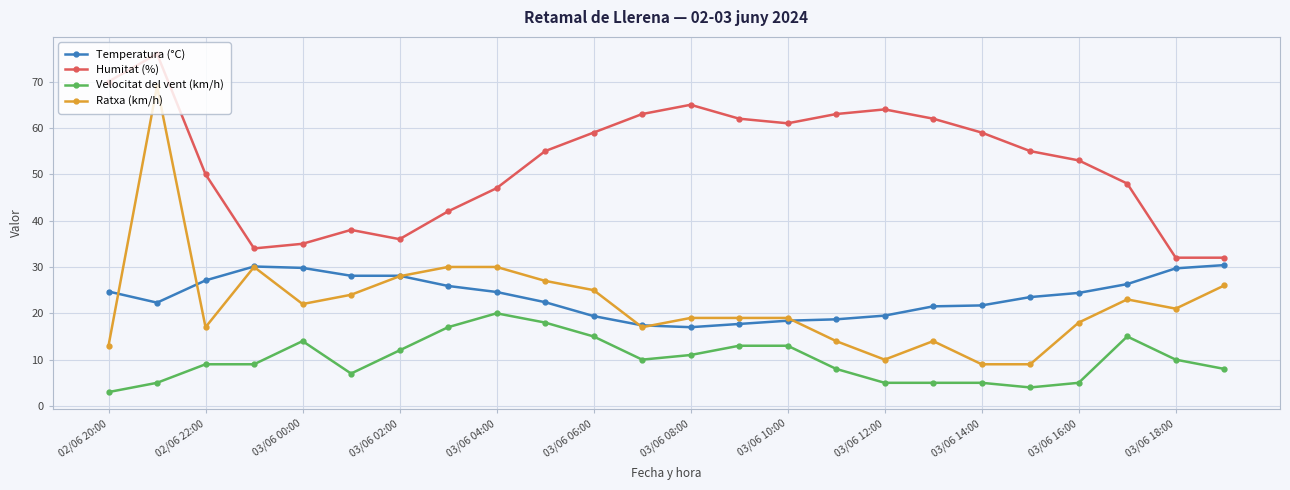

How many categories are shown in the chart?

24